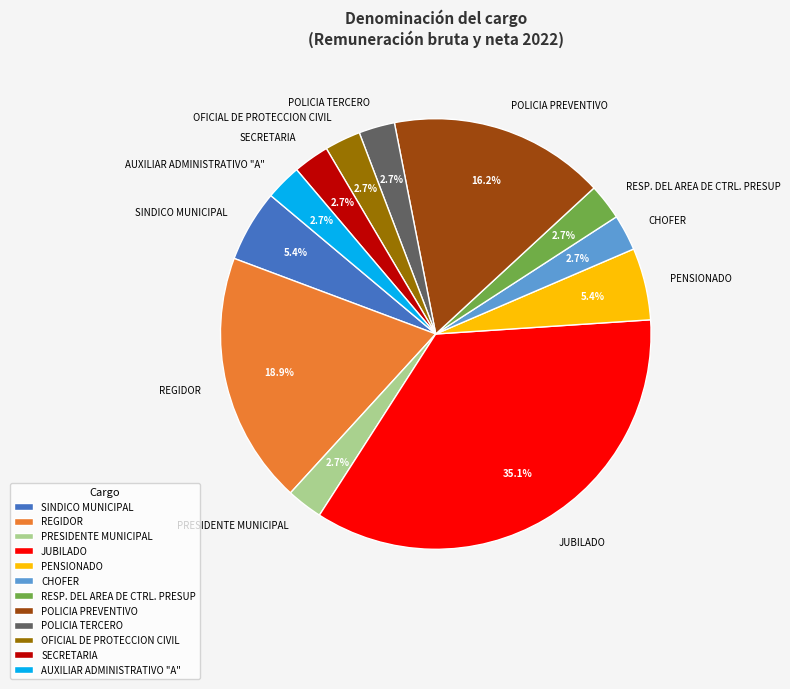

Which slice is the largest?

JUBILADO